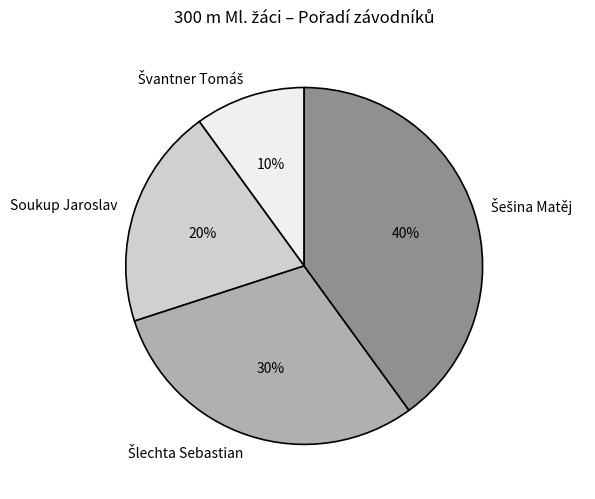

To the nearest percent, what is the difference between the largest and smallest slice percentages?

30%